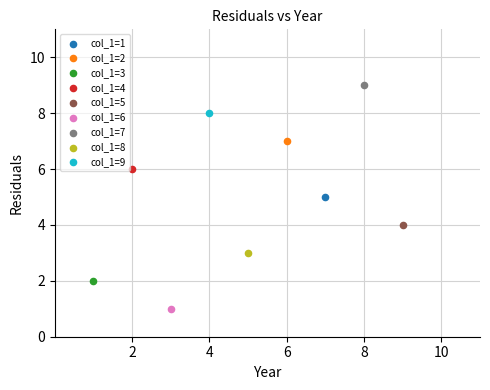

Which series reaches the minimum Y coordinate?

col_1=6